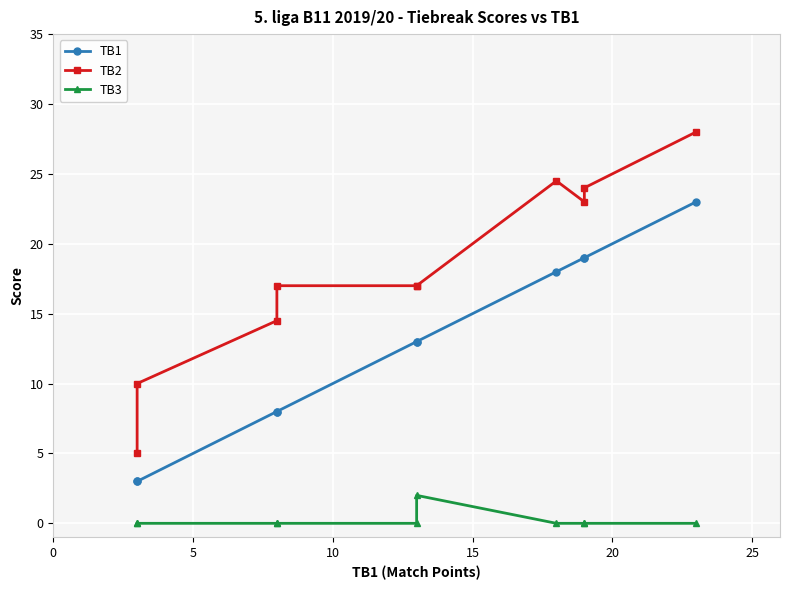

How many lines are shown in the chart?

3